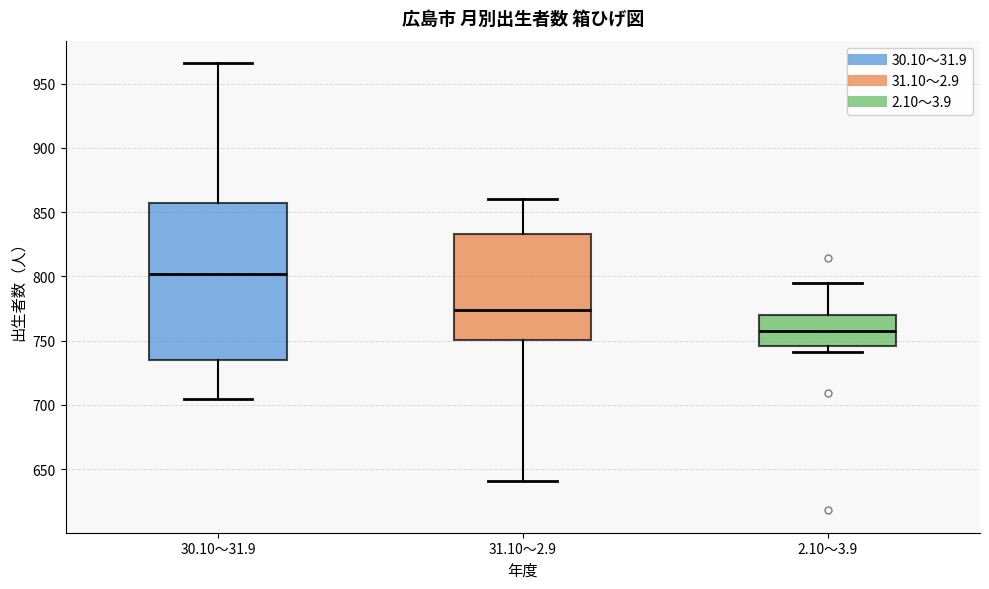

Comparing the boxes themselves (not the whiskers), which one is the tallest?

30.10～31.9